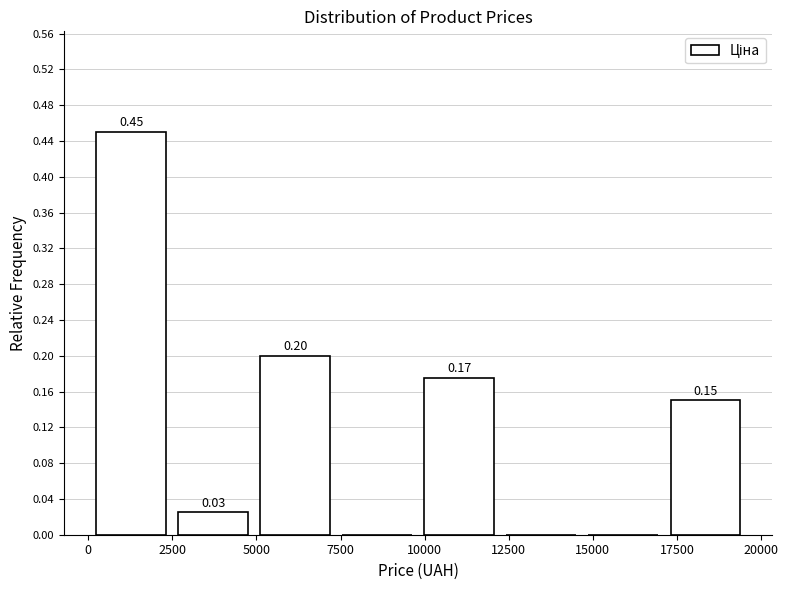

Which range on the x-axis has the tallest bar?

0 to 2500